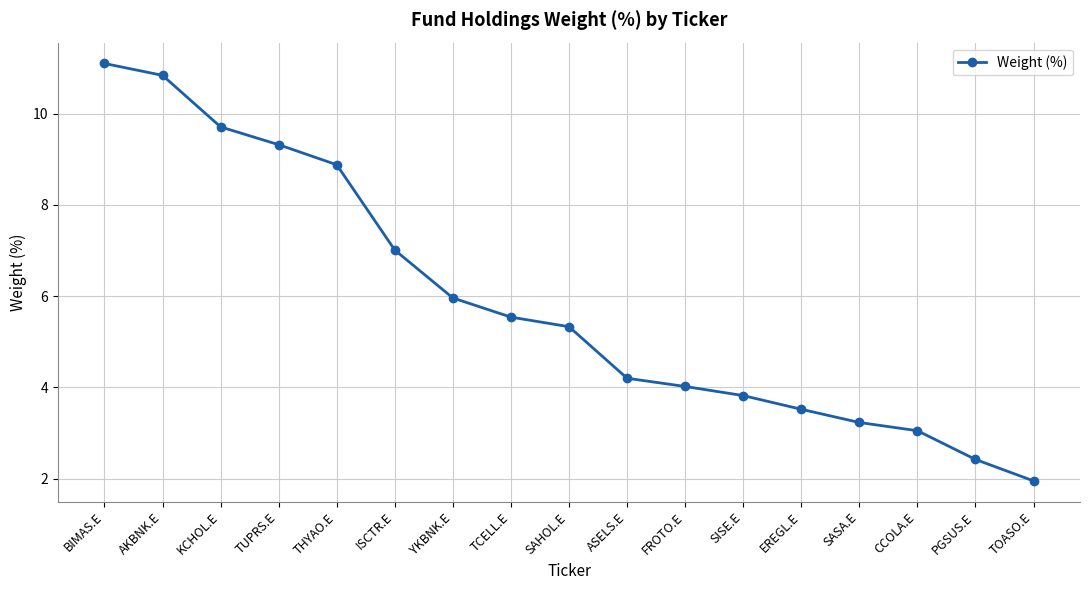

Does the chart have visible grid lines?

Yes